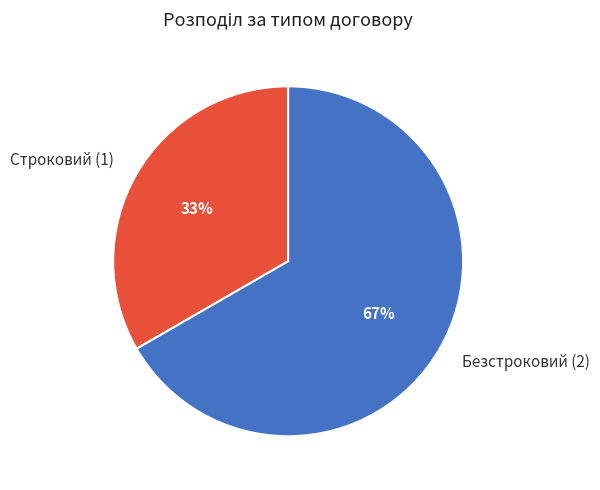

Do Безстроковий and Строковий together represent more than half of the pie?

Yes